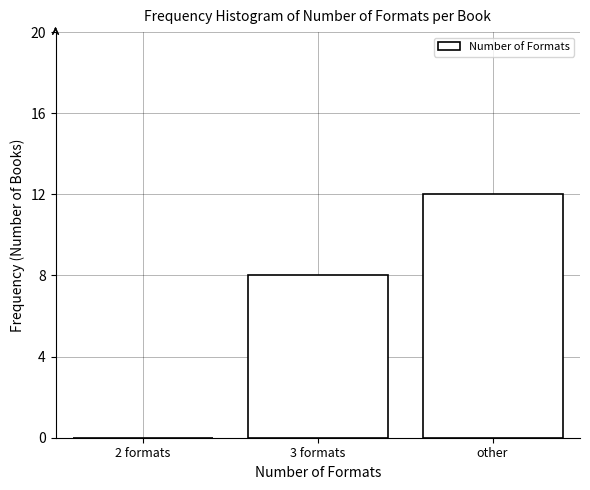

Reading left to right, transcribe all the data shown in this chart.

2 formats=0	3 formats=8	other=12